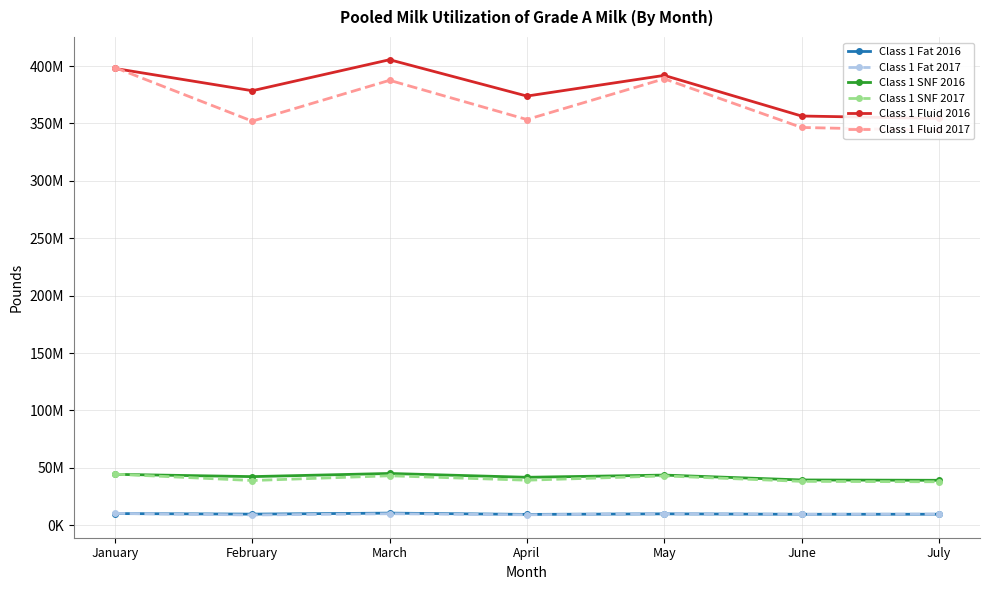

How many data points in Class 1 Fat 2017 are less than 9612465?

3